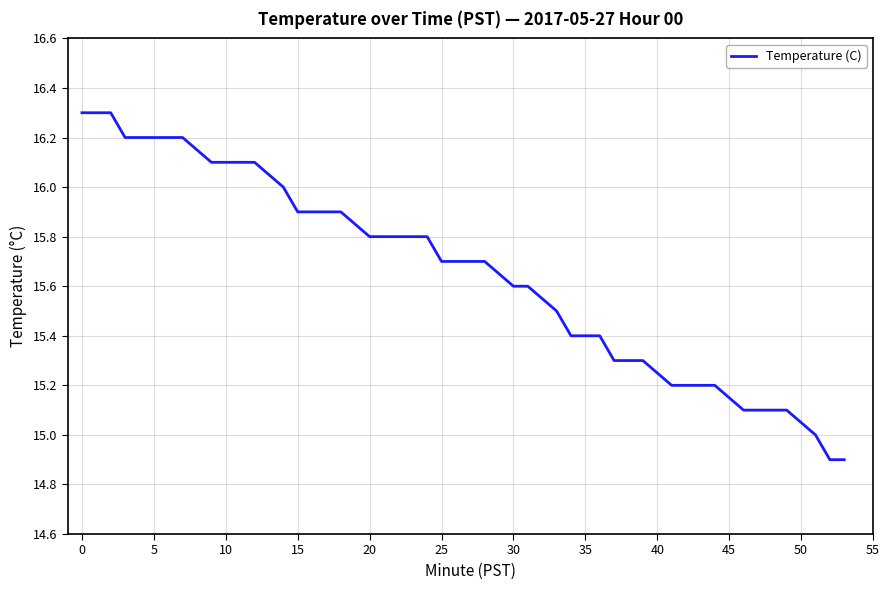

What is the smallest value displayed?

14.9